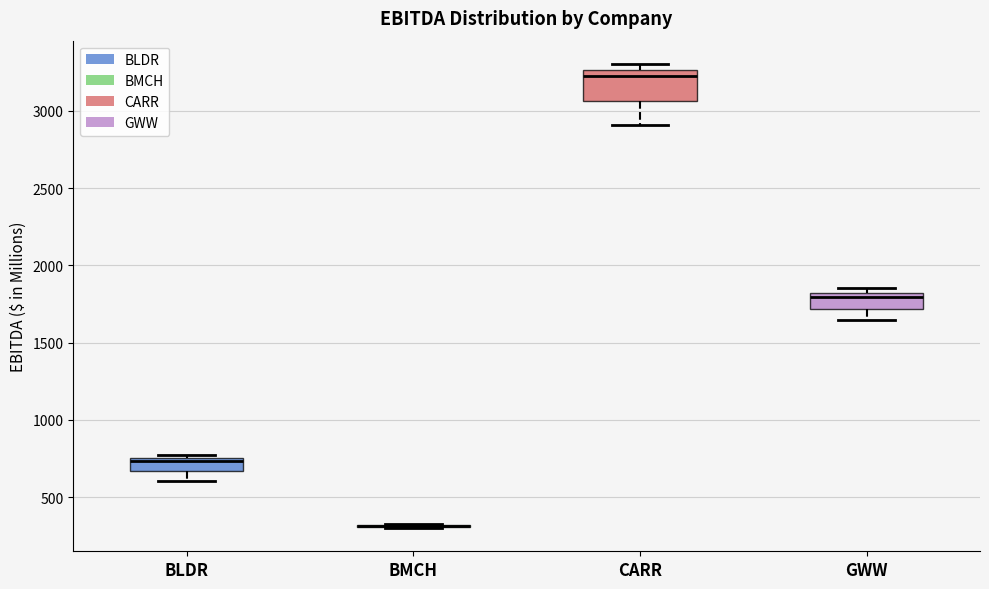

Where does the lower whisker of the box for CARR end on the y-axis? The values are not printed on the chart, so give them approximately, as read against the axis.

2900